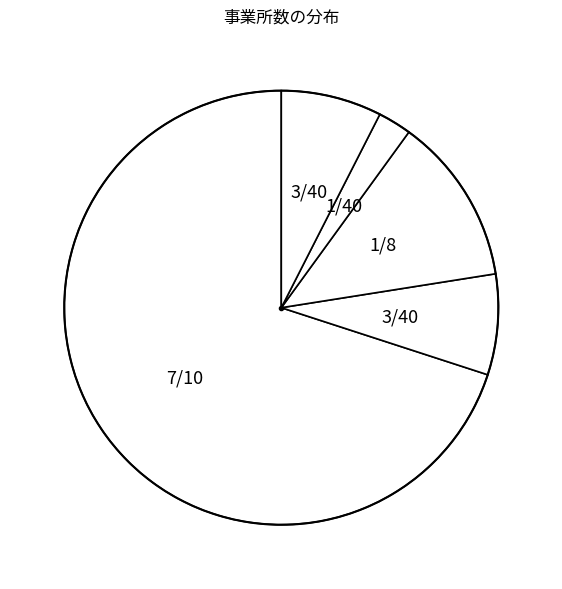

Count the number of slices in the pie.

5